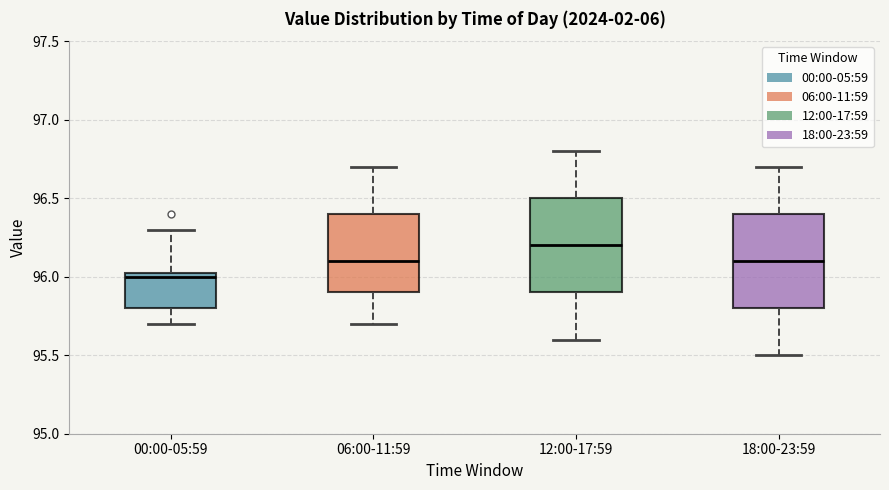

Reading left to right, read every box against the y-axis: the position of its median line, the range the box covers, and the ends of its whiskers. The values are not printed on the chart, so give them approximately, as read against the axis.

00:00-05:59: median 96.00, box 95.80 to 96.05, whiskers 95.70 to 96.30
06:00-11:59: median 96.10, box 95.90 to 96.40, whiskers 95.70 to 96.70
12:00-17:59: median 96.20, box 95.90 to 96.50, whiskers 95.60 to 96.80
18:00-23:59: median 96.10, box 95.80 to 96.40, whiskers 95.50 to 96.70